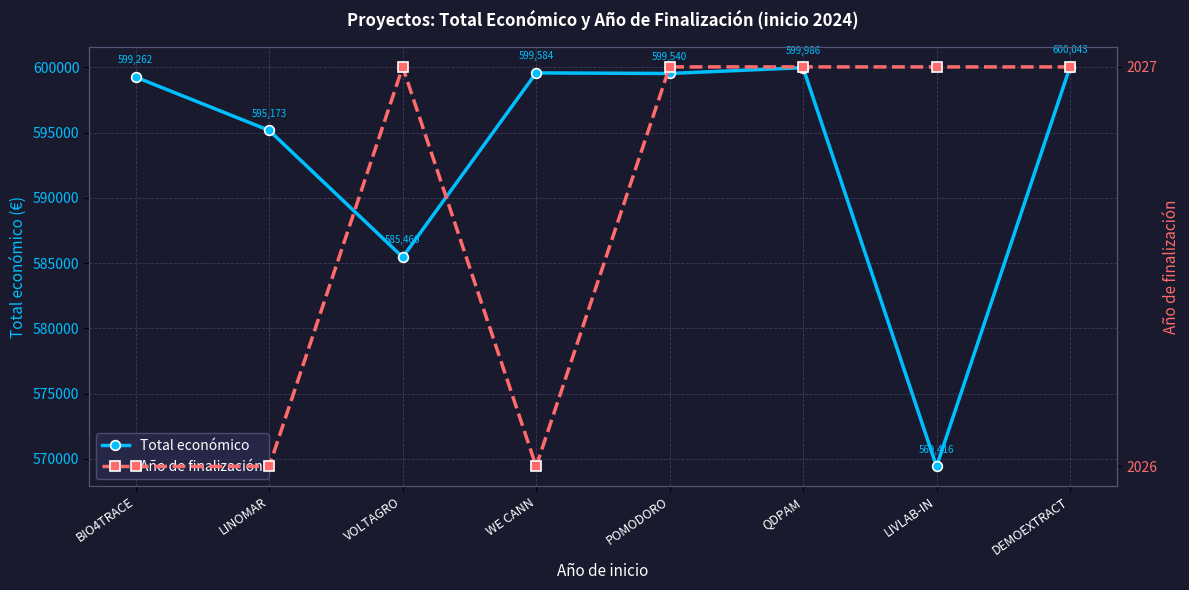

What is the highest value of the Año de finalización series?

2027